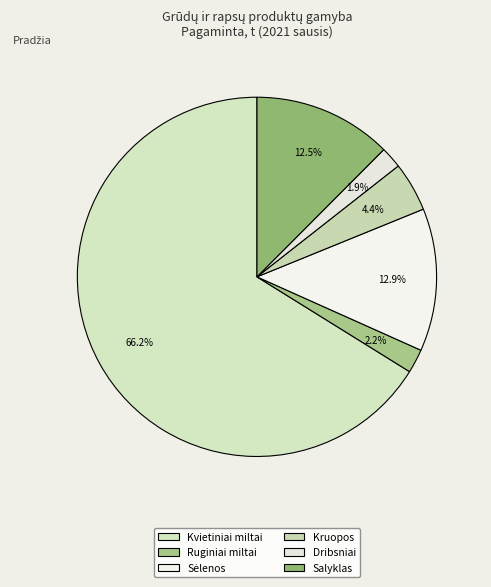

Which category has the biggest portion of the pie?

Kvietiniai miltai